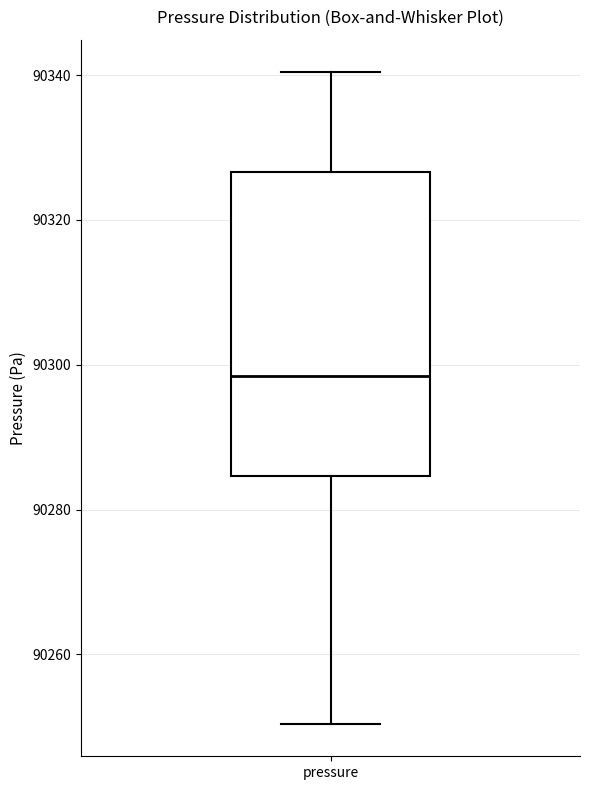

Transcribe this box plot: give where the median line is, the range the box spans, and where the two whiskers end, as read against the y-axis. The values are not printed on the chart, so give them approximately, as read against the axis.

median 90298, box 90284 to 90326, whiskers 90250 to 90340